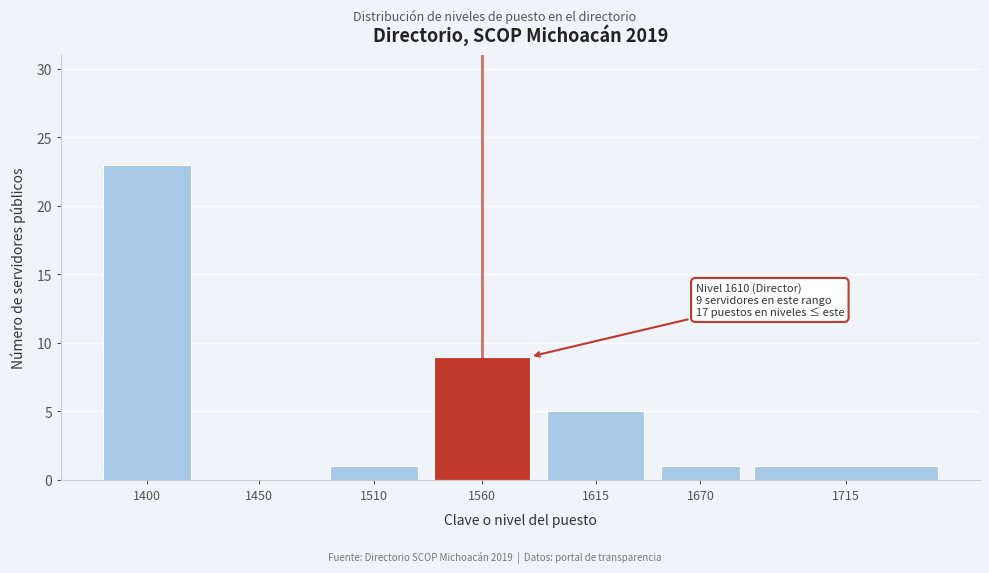

Reading left to right, what are all the values shown in this chart?

1400=23	1450=0	1510=1	1560=9	1615=5	1670=1	1715=1